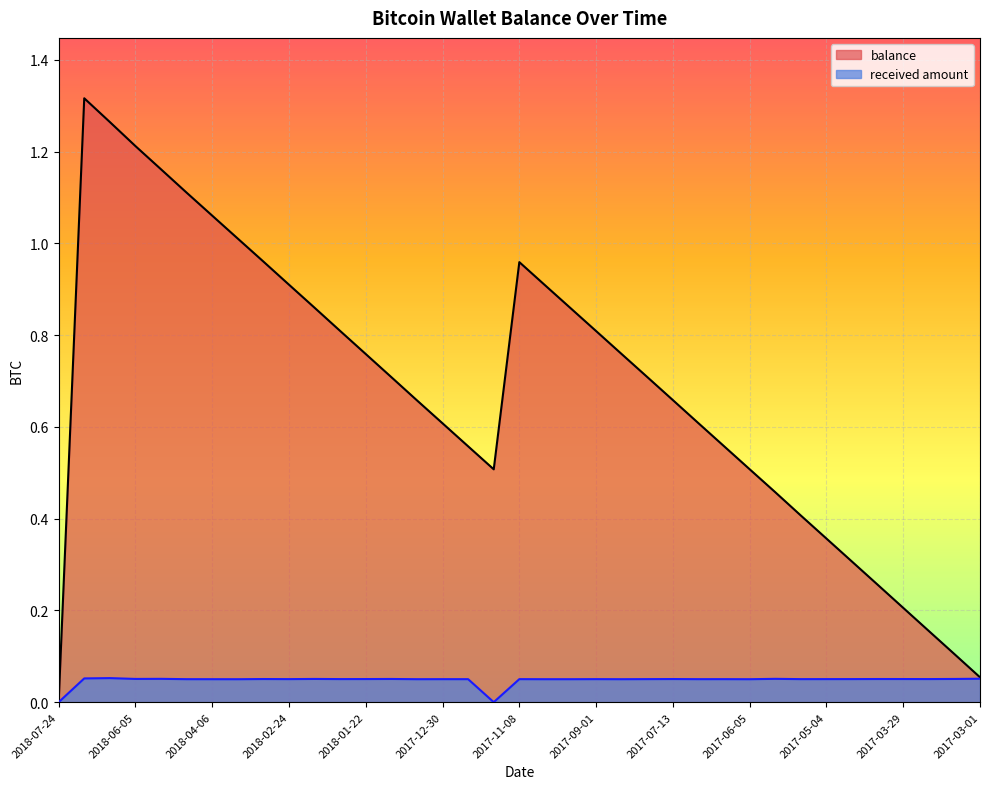

True or false: balance and received amount cross at least once.

False